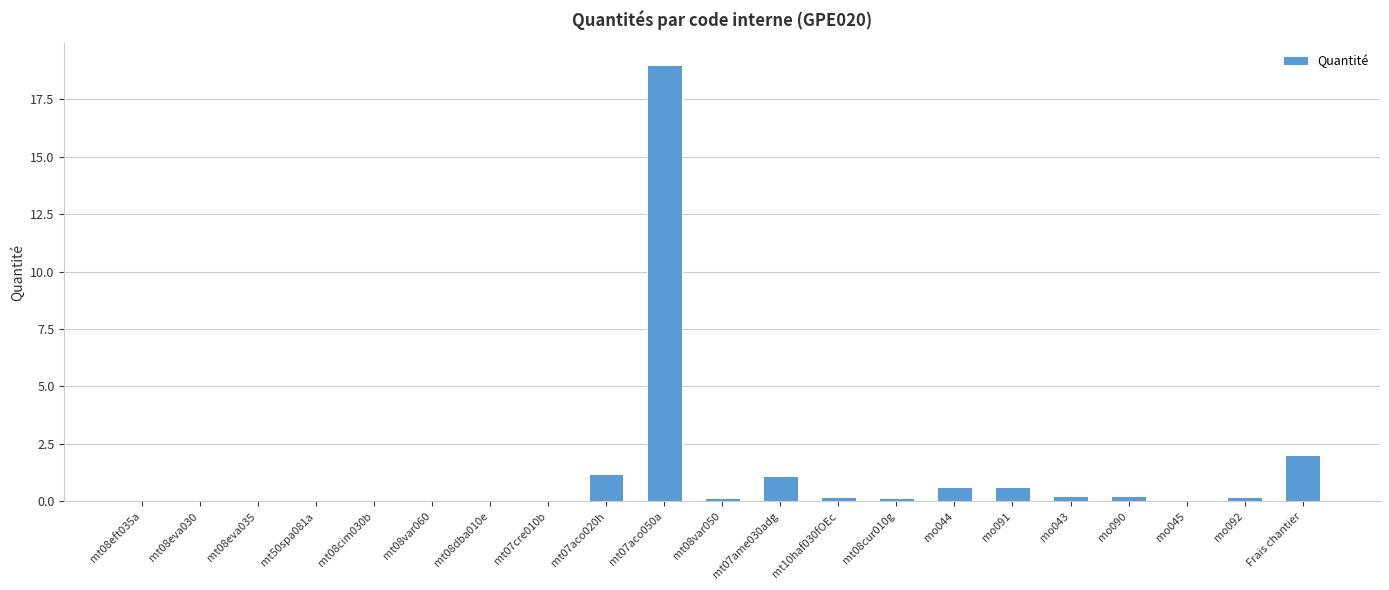

Which label corresponds to the largest value in the chart?

mt07aco050a